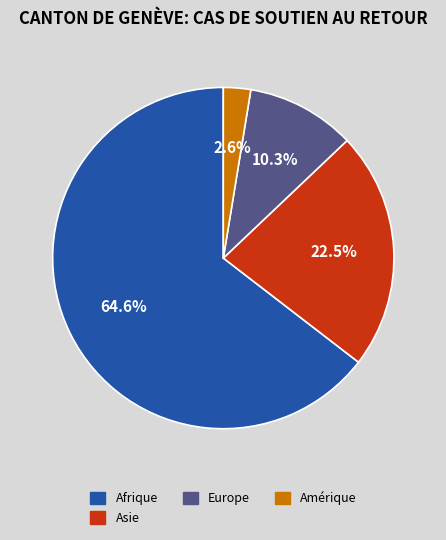

True or false: Europe accounts for 10% of the total.

True